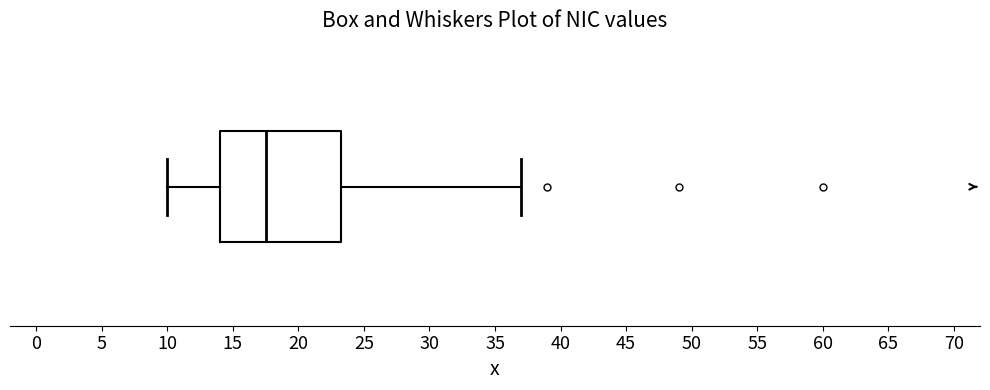

Where is the right edge of the box on the x-axis? The values are not printed on the chart, so give them approximately, as read against the axis.

23.5